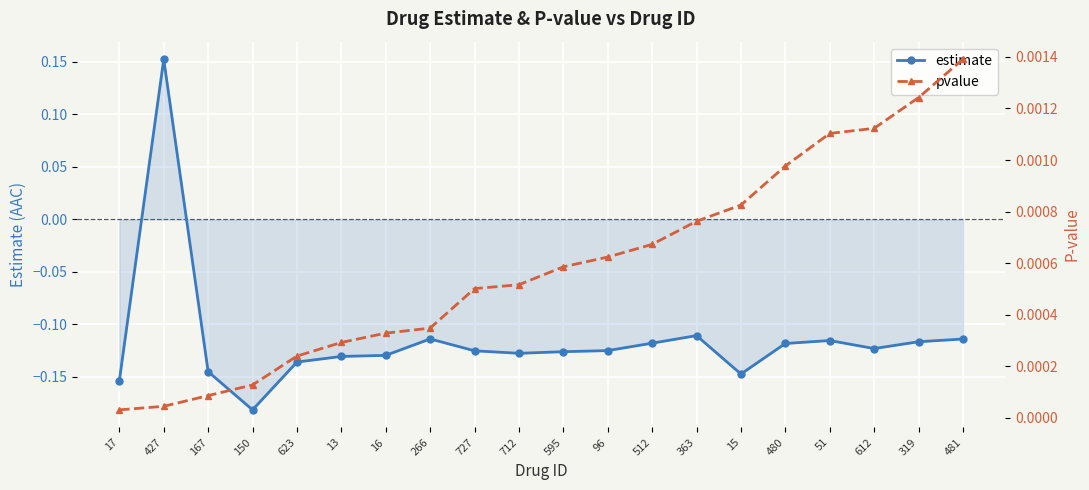

The value of pvalue at 712 is 0.0. True or false?

False